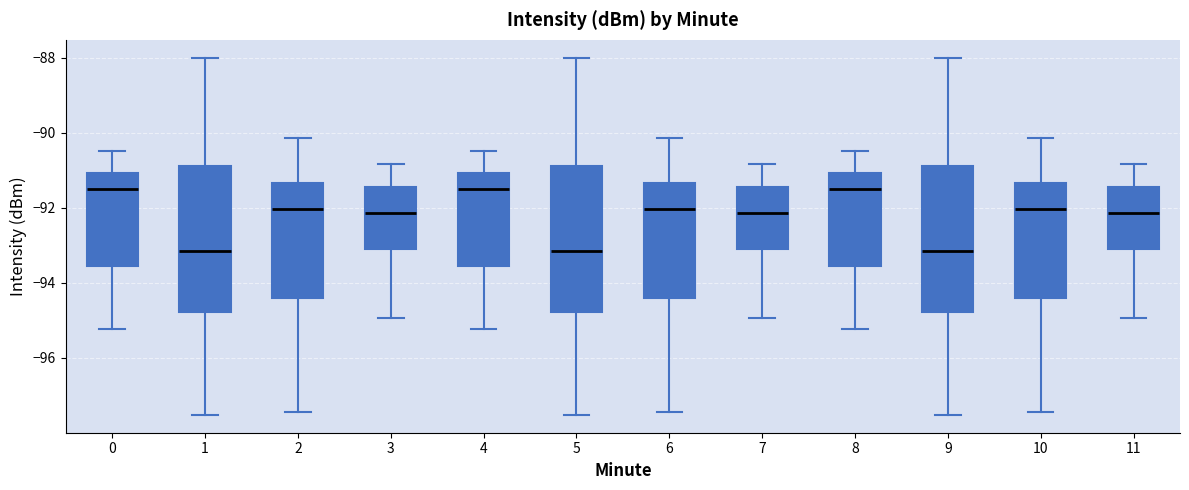

Where does the median line of the box at x = 4 sit on the y-axis? The values are not printed on the chart, so give them approximately, as read against the axis.

-91.4